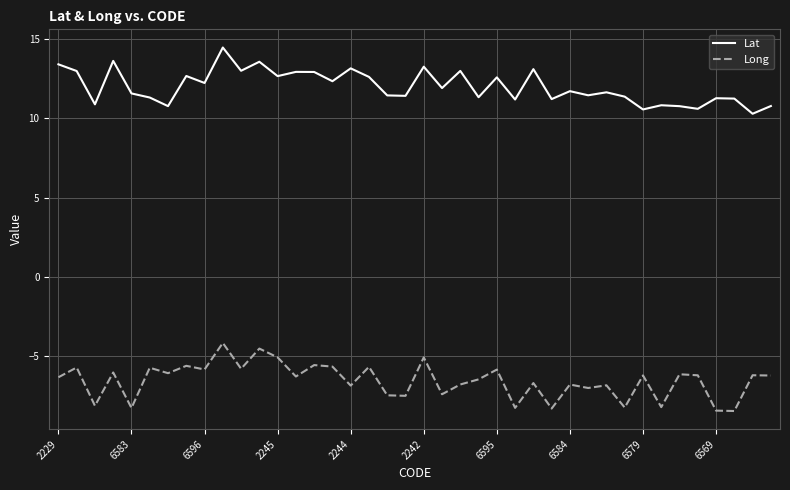

Rank the series by their maximum value, from lowest to highest.

Long, Lat